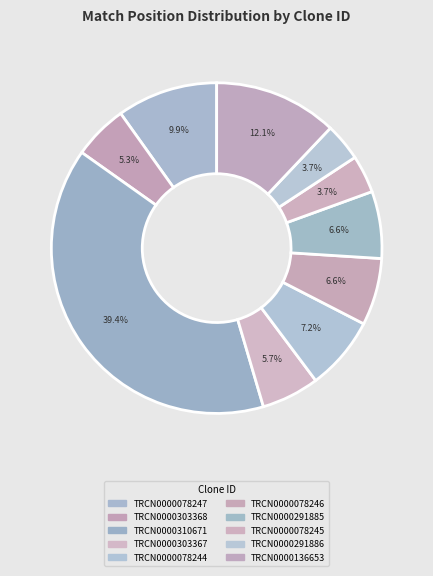

Which category has the smallest portion of the pie?

TRCN0000078245